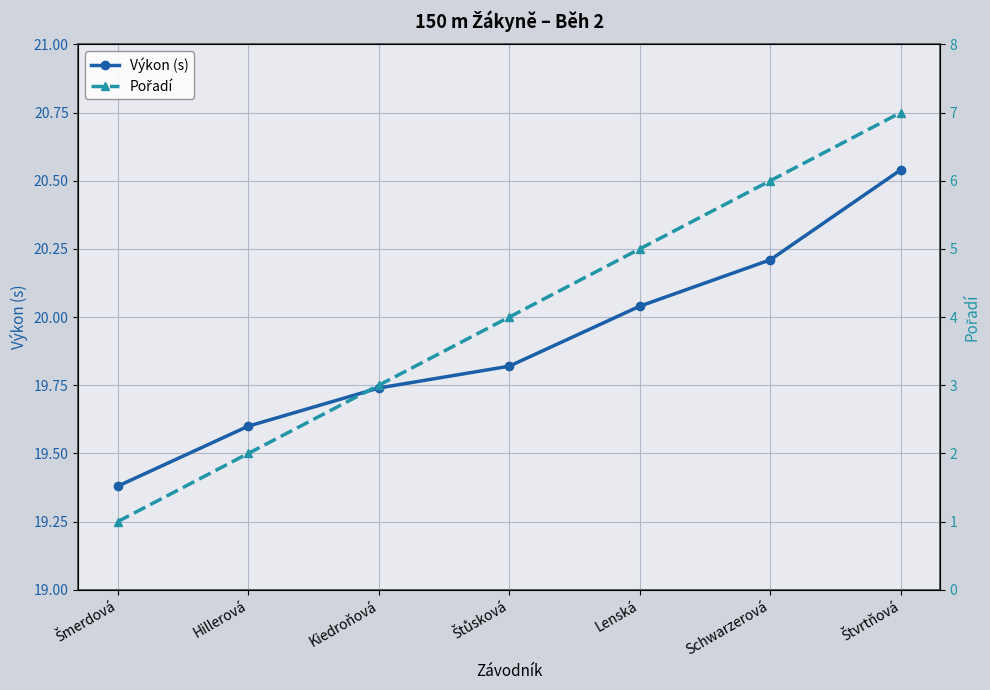

Where does the Pořadí series first go above 4?

Lenská